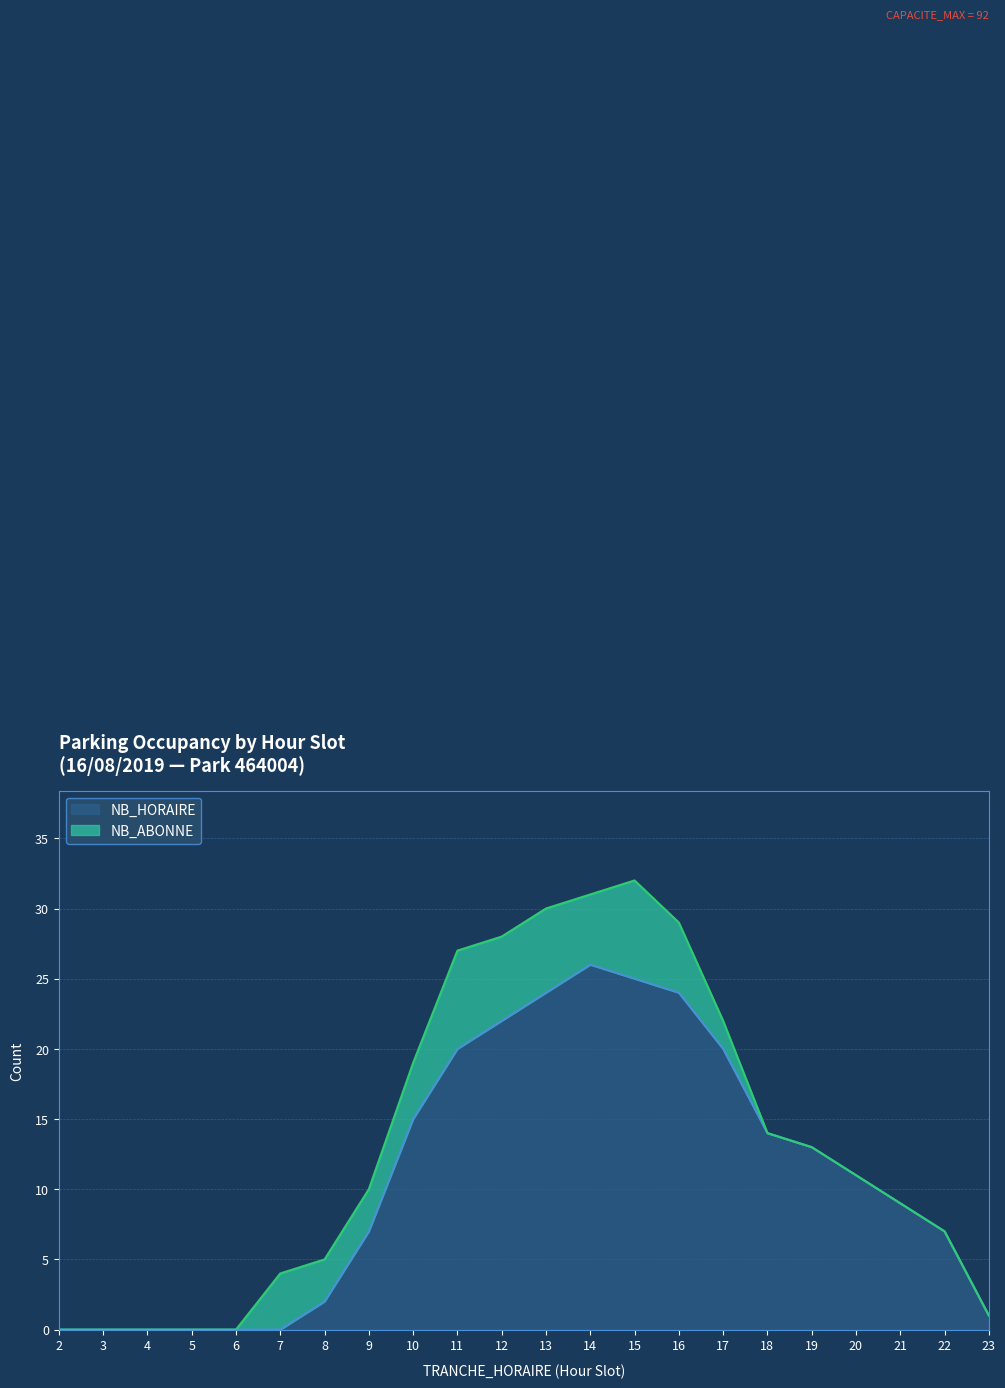

True or false: the data has more than 2 interior local peaks.

False